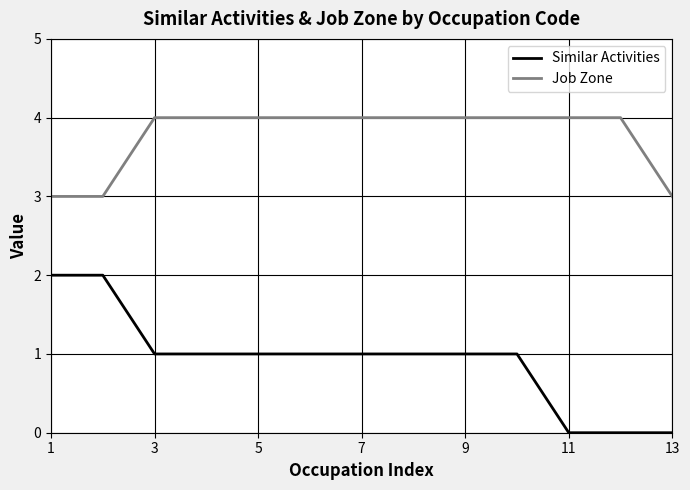

True or false: Job Zone and Similar Activities intersect in this chart.

False